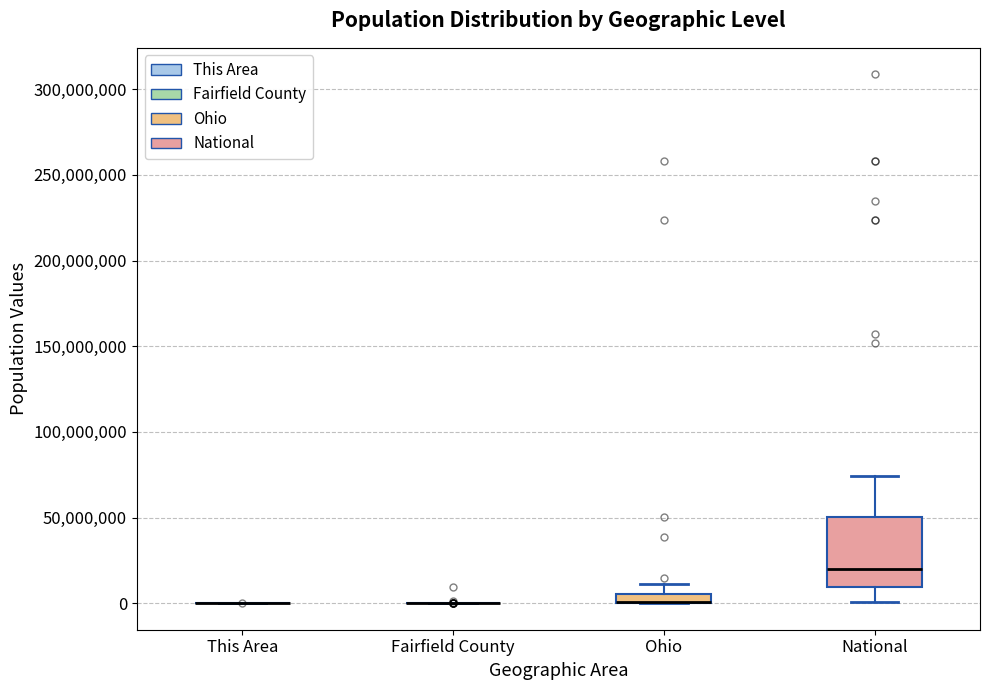

Where is the upper edge of the box for Ohio on the y-axis? The values are not printed on the chart, so give them approximately, as read against the axis.

5000000